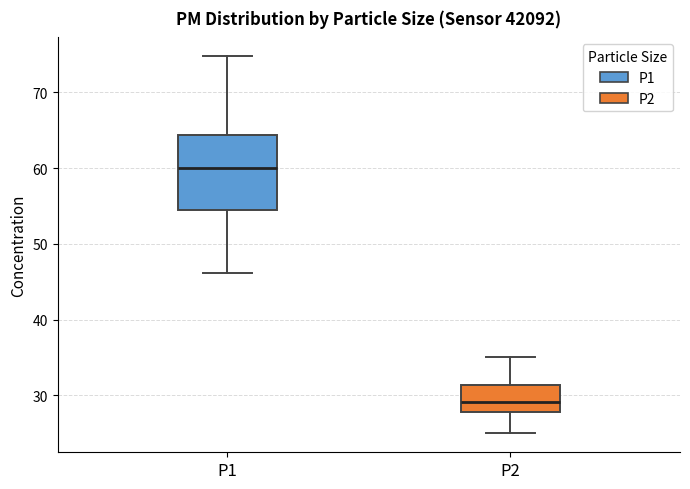

Reading left to right, read every box against the y-axis: the position of its median line, the range the box covers, and the ends of its whiskers. The values are not printed on the chart, so give them approximately, as read against the axis.

P1: median 60, box 55 to 64, whiskers 46 to 75
P2: median 29, box 28 to 31, whiskers 25 to 35